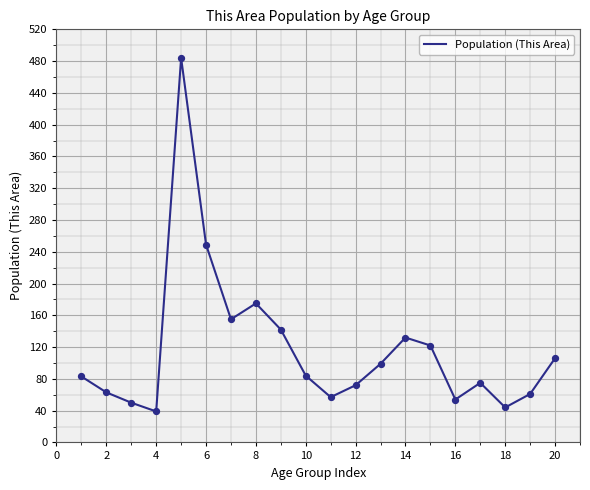

What is the smallest value displayed?

39